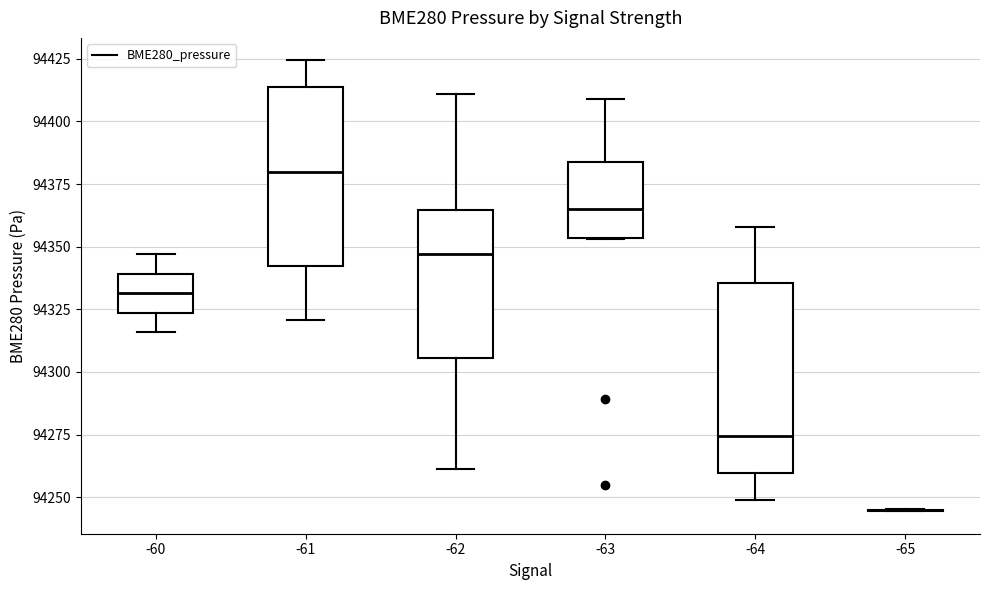

Where does the median line of the box at x = -60 sit on the y-axis? The values are not printed on the chart, so give them approximately, as read against the axis.

94330